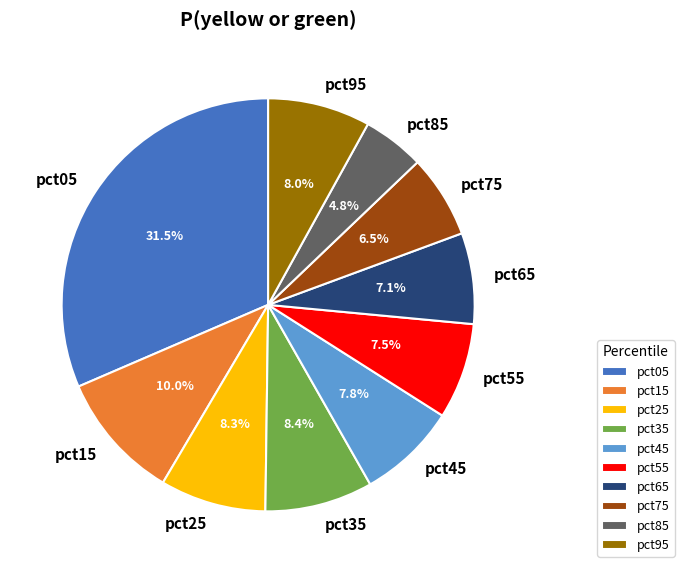

Between pct15 and pct65, which is larger?

pct15